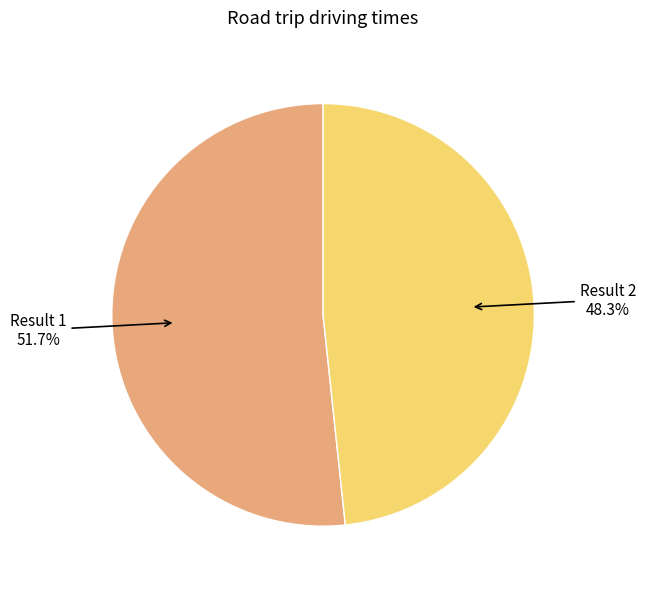

Is there any slice that represents more than half of the pie?

Yes